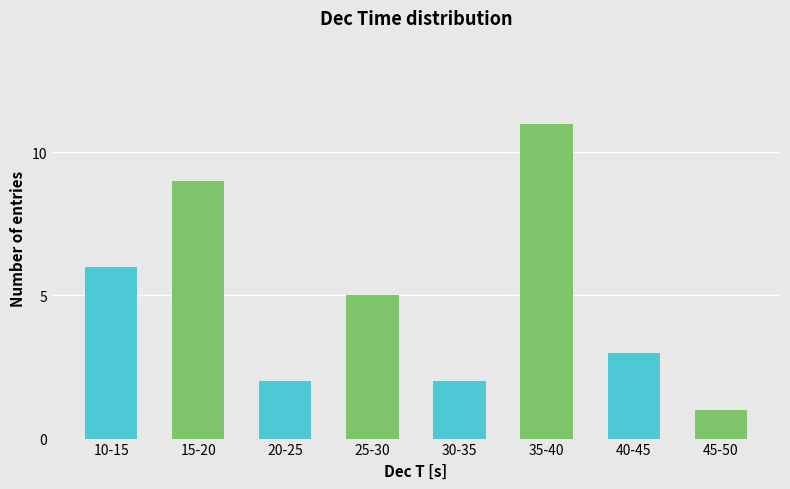

Reading left to right, list all the values displayed in this chart.

6	9	2	5	2	11	3	1